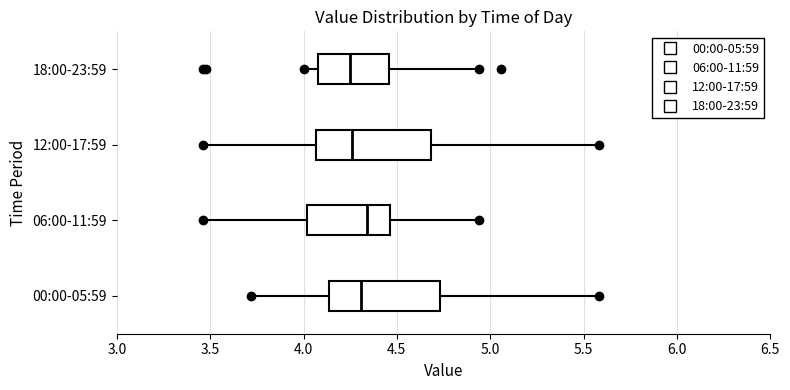

Reading bottom to top, transcribe this box plot: for each box, give where its median line is, the range the box spans, and where its two whiskers end, as read against the x-axis. The values are not printed on the chart, so give them approximately, as read against the axis.

00:00-05:59: median 4.30, box 4.15 to 4.75, whiskers 3.70 to 5.60
06:00-11:59: median 4.35, box 4.00 to 4.45, whiskers 3.45 to 4.95
12:00-17:59: median 4.25, box 4.05 to 4.70, whiskers 3.45 to 5.60
18:00-23:59: median 4.25, box 4.10 to 4.45, whiskers 4.00 to 4.95